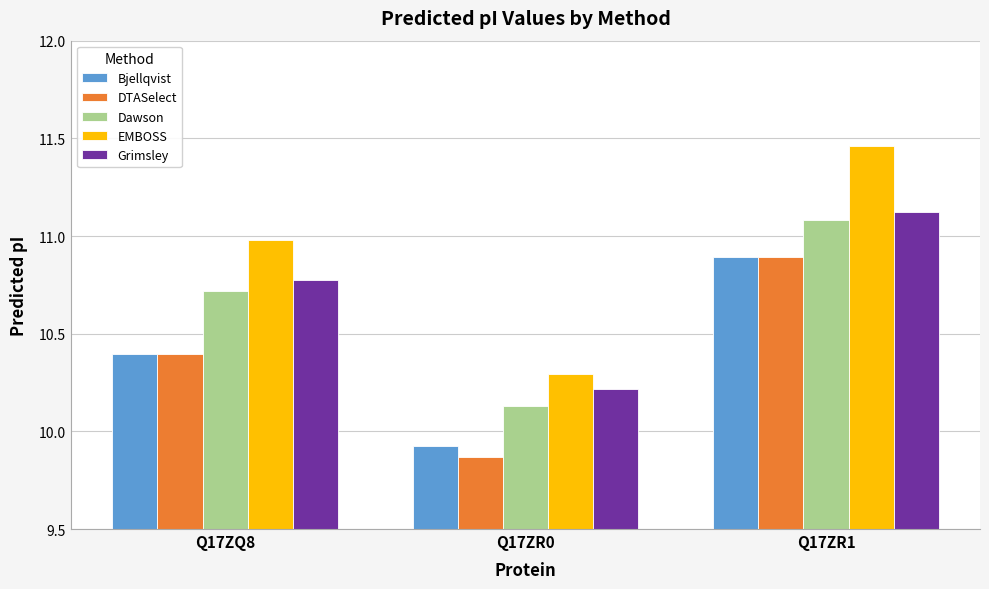

Which series has the largest total across all categories?

EMBOSS